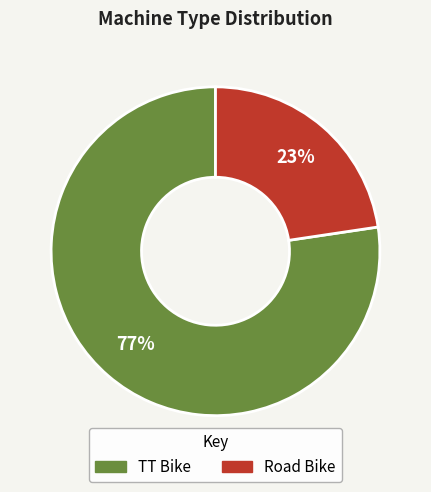

Does TT Bike represent more than half of the total?

Yes